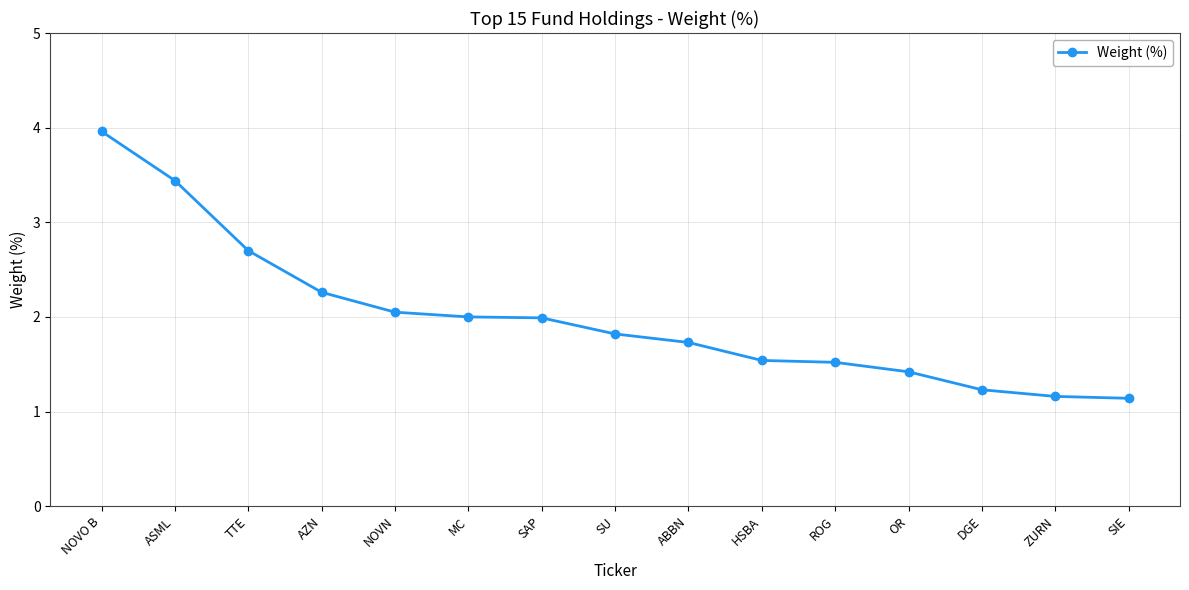

True or false: the data shows 1.8 at SU.

True